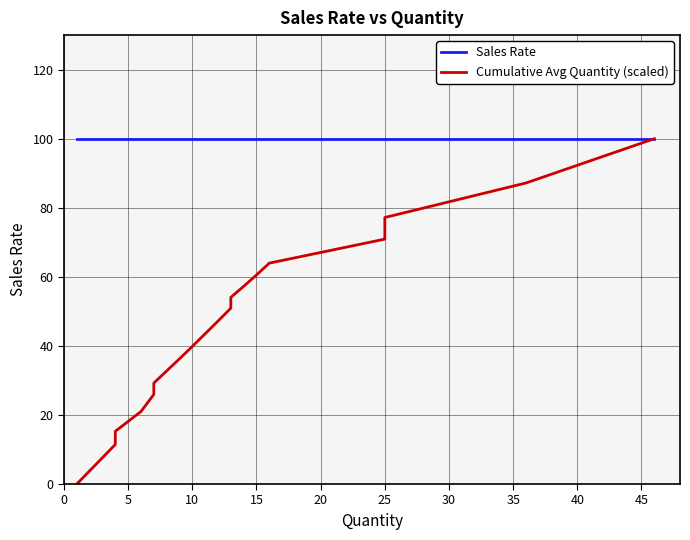

How many values in the Cumulative Avg Quantity (scaled) series are below 47?

10